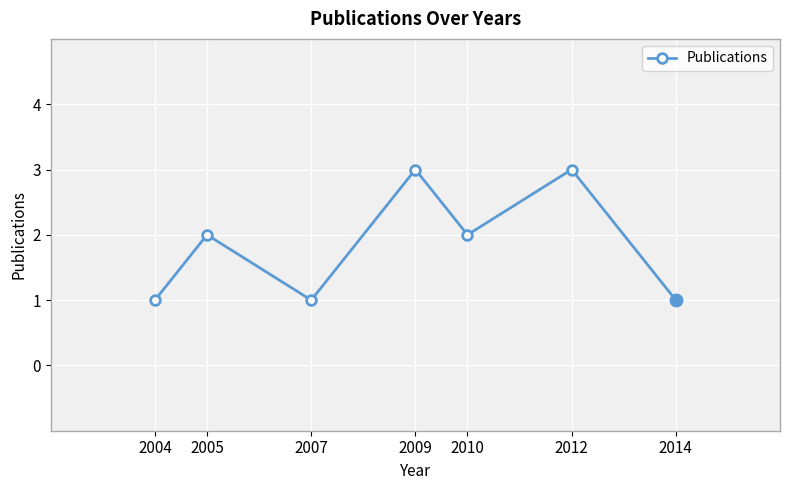

What is the greatest value displayed?

3